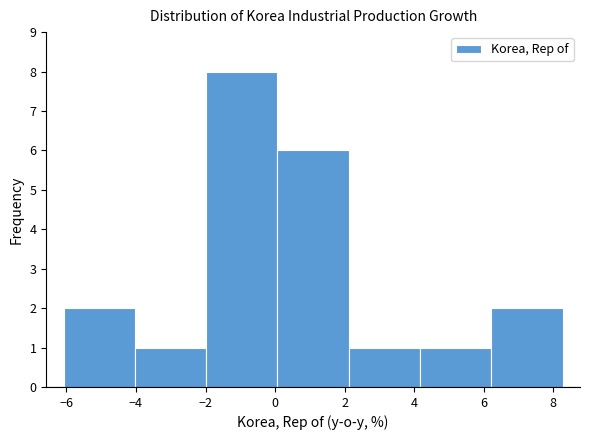

Reading left to right, list every bar in this chart as the range it spans on the x-axis followed by its height. Neither the bar edges nor the heights are printed on the chart, so give them approximately, as read against the axes.

-6.0 to -4.0: 2
-4.0 to -2.0: 1
-2.0 to 0.0: 8
0.0 to 2.2: 6
2.2 to 4.2: 1
4.2 to 6.2: 1
6.2 to 8.2: 2